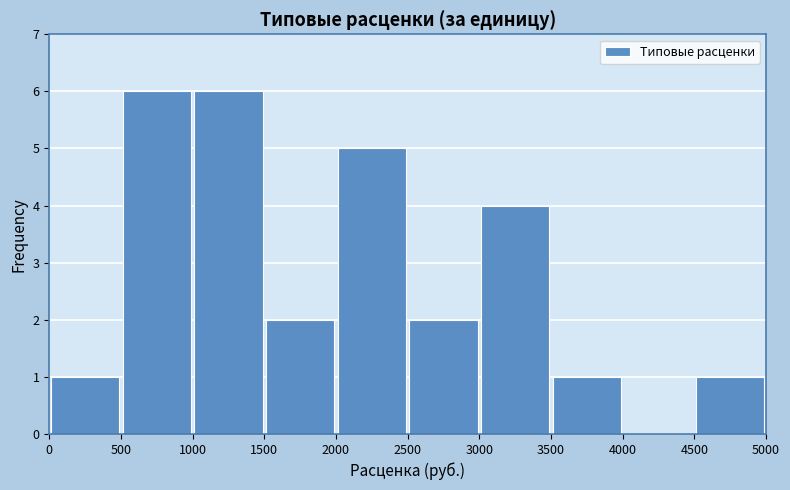

Reading left to right, list every bar in this chart as the range it spans on the x-axis followed by its height. The values are not printed on the chart, so give them approximately, as read against the axis.

0 to 500: 1
500 to 1000: 6
1000 to 1500: 6
1500 to 2000: 2
2000 to 2500: 5
2500 to 3000: 2
3000 to 3500: 4
3500 to 4000: 1
4000 to 4500: 0
4500 to 5000: 1